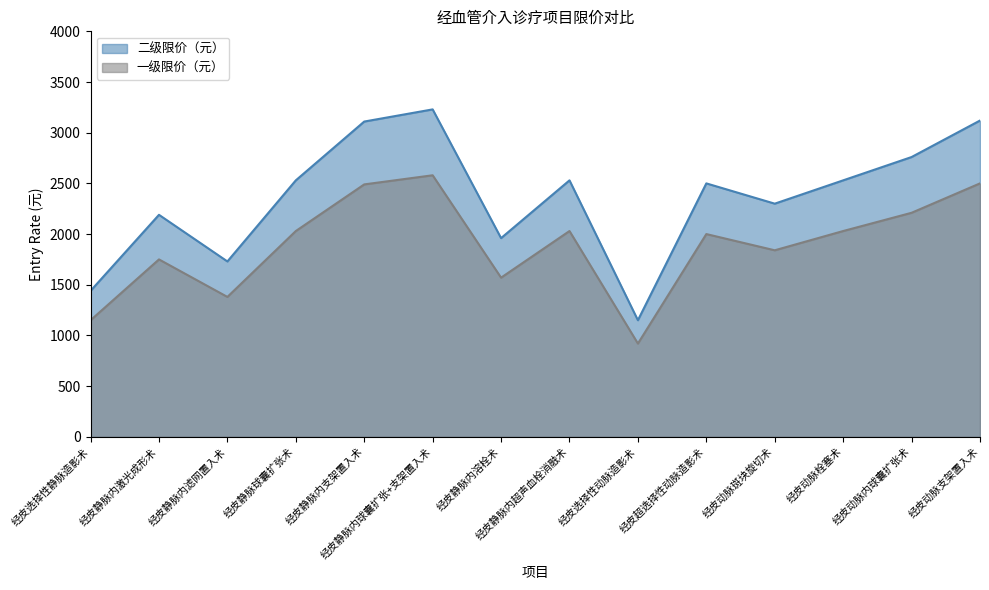

At which category is the sum across all series the highest?

经皮静脉内球囊扩张+支架置入术